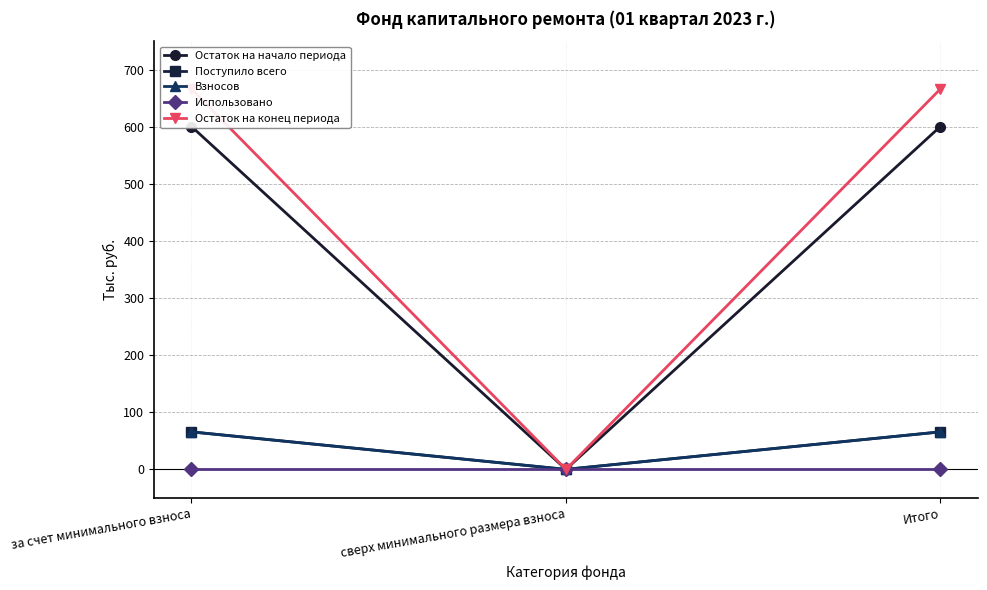

What is the label of the 1st point from the left?

за счет минимального взноса